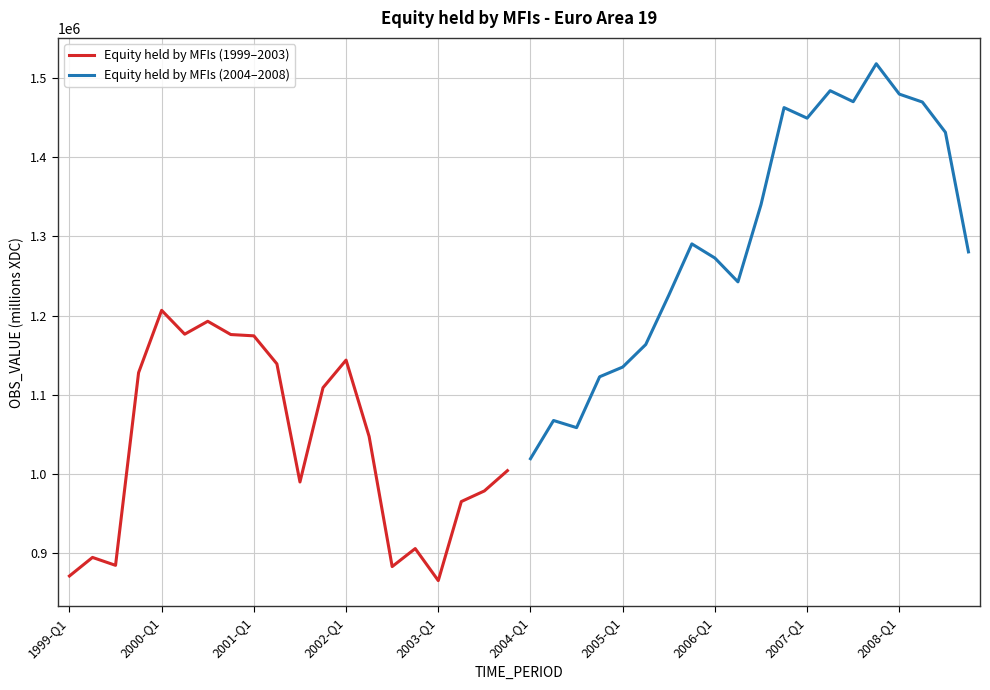

How many values in the Equity held by MFIs (1999–2003) series exceed 1047416?

10